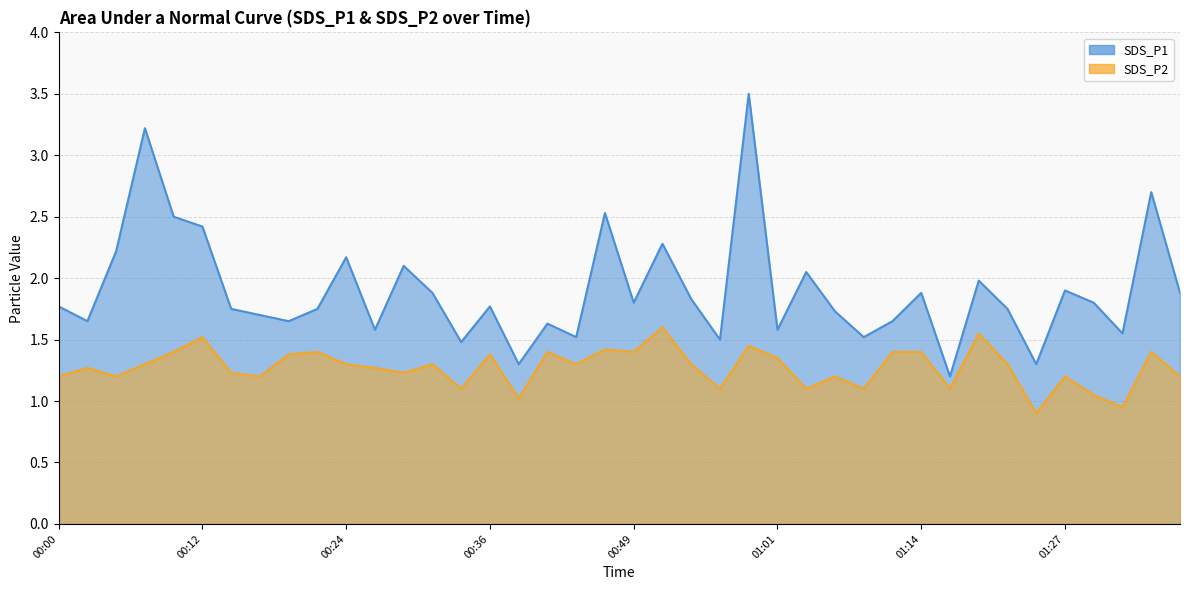

Reading right to left, transcribe all the data shown in this chart.

SDS_P1: 1.9	2.7	1.6	1.8	1.9	1.3	1.8	2.0	1.2	1.9	1.6	1.5	1.7	2.0	1.6	3.5	1.5	1.8	2.3	1.8	2.5	1.5	1.6	1.3	1.8	1.5	1.9	2.1	1.6	2.2	1.8	1.6	1.7	1.8	2.4	2.5	3.2	2.2	1.6	1.8
SDS_P2: 1.2	1.4	0.9	1.1	1.2	0.9	1.3	1.6	1.1	1.4	1.4	1.1	1.2	1.1	1.4	1.4	1.1	1.3	1.6	1.4	1.4	1.3	1.4	1.0	1.4	1.1	1.3	1.2	1.3	1.3	1.4	1.4	1.2	1.2	1.5	1.4	1.3	1.2	1.3	1.2